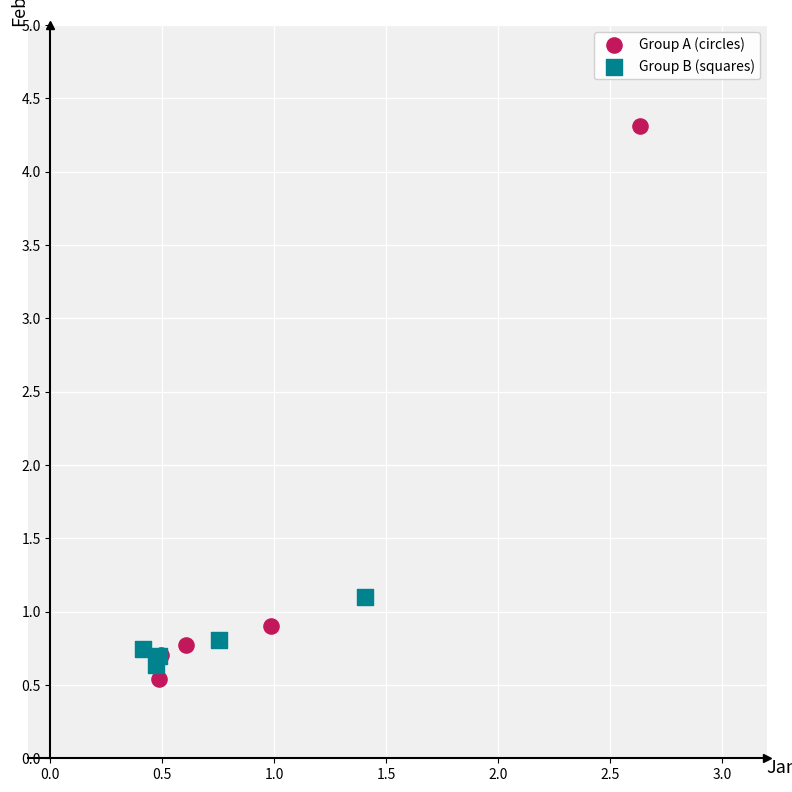

Which series has the widest spread of Y values?

Group A (circles)